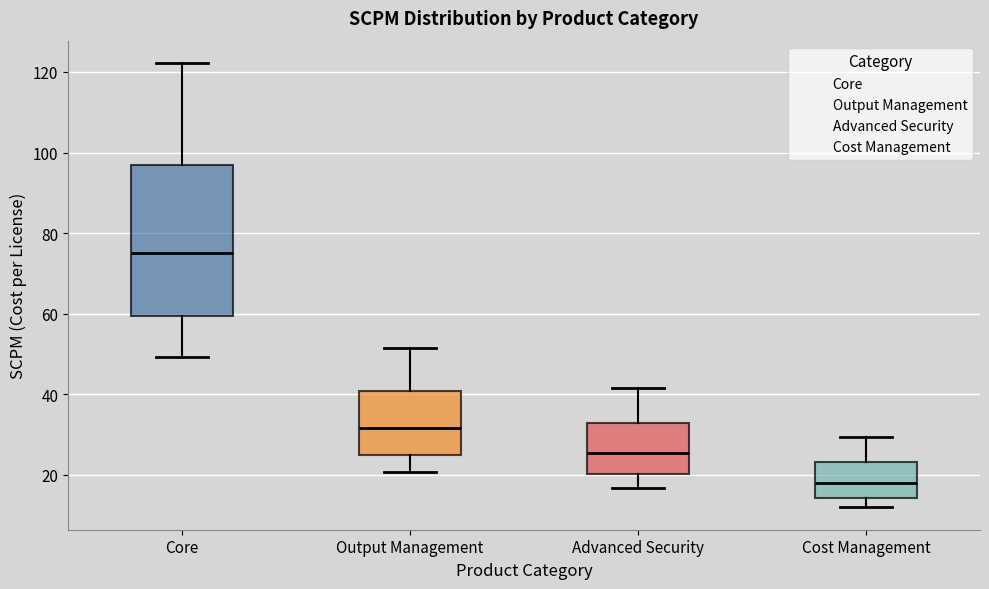

Reading left to right, read every box against the y-axis: the position of its median line, the range the box covers, and the ends of its whiskers. The values are not printed on the chart, so give them approximately, as read against the axis.

Core: median 74, box 60 to 96, whiskers 50 to 122
Output Management: median 32, box 24 to 40, whiskers 20 to 52
Advanced Security: median 26, box 20 to 32, whiskers 16 to 42
Cost Management: median 18, box 14 to 24, whiskers 12 to 30